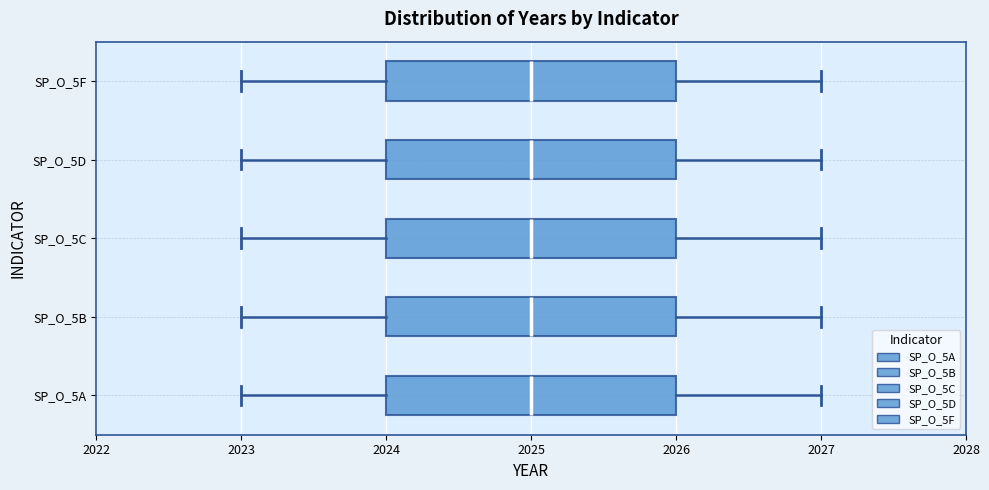

Reading bottom to top, transcribe this box plot: for each box, give where its median line is, the range the box spans, and where its two whiskers end, as read against the x-axis. The values are not printed on the chart, so give them approximately, as read against the axis.

SP_O_5A: median 2025, box 2024 to 2026, whiskers 2023 to 2027
SP_O_5B: median 2025, box 2024 to 2026, whiskers 2023 to 2027
SP_O_5C: median 2025, box 2024 to 2026, whiskers 2023 to 2027
SP_O_5D: median 2025, box 2024 to 2026, whiskers 2023 to 2027
SP_O_5F: median 2025, box 2024 to 2026, whiskers 2023 to 2027